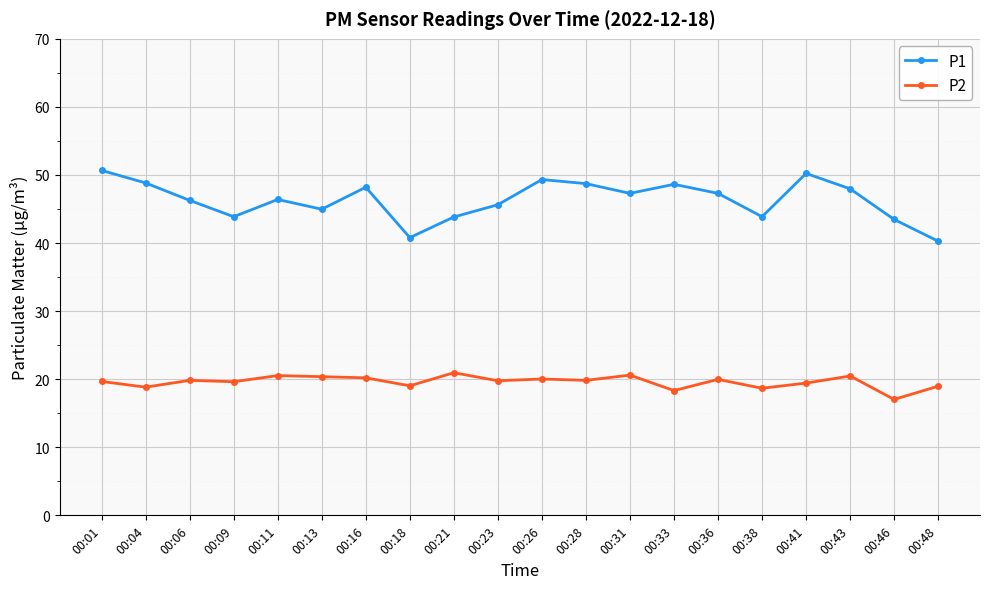

What are all the series names shown in the legend?

P1, P2